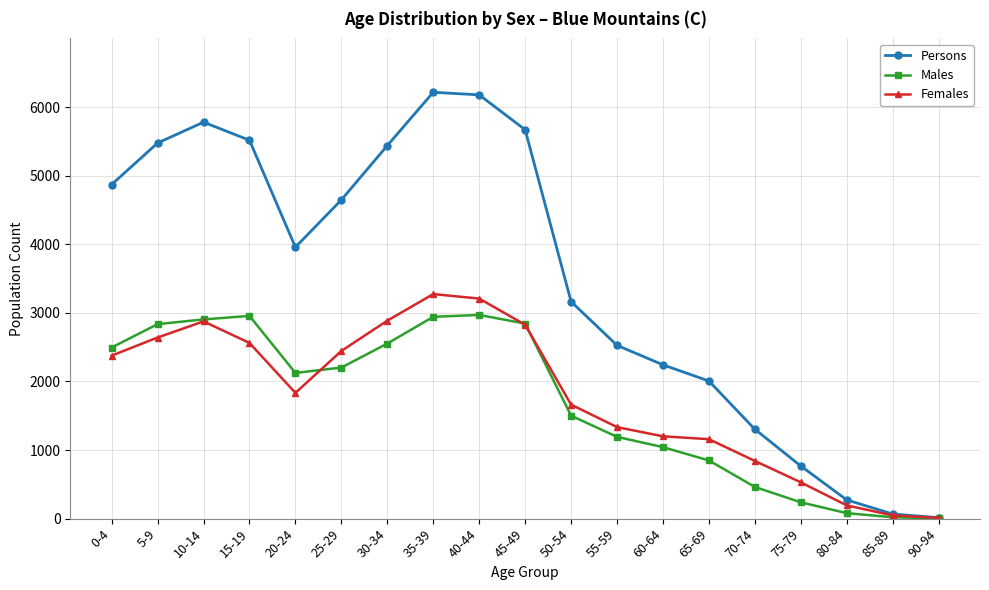

What is the label of the 11th point from the right?

40-44